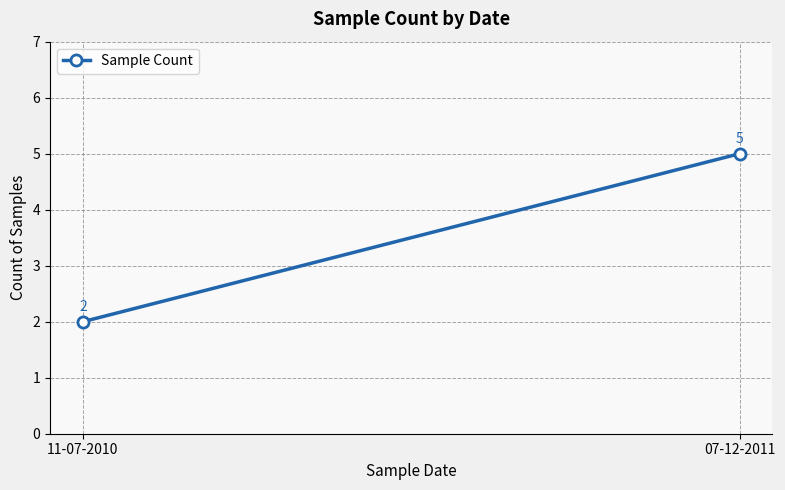

What is the difference between the maximum and minimum values?

3